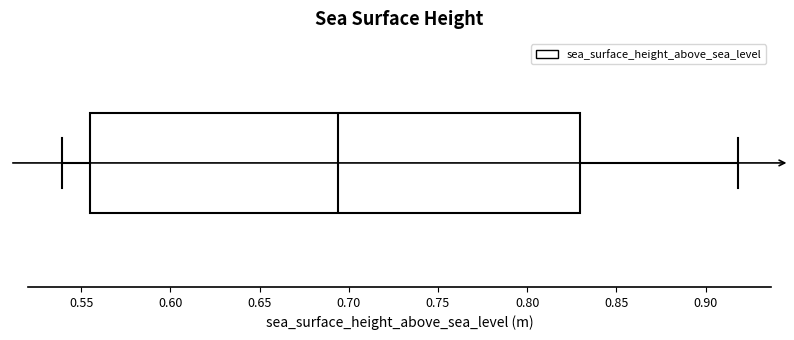

Where does the left whisker of the box end on the x-axis? The values are not printed on the chart, so give them approximately, as read against the axis.

0.540